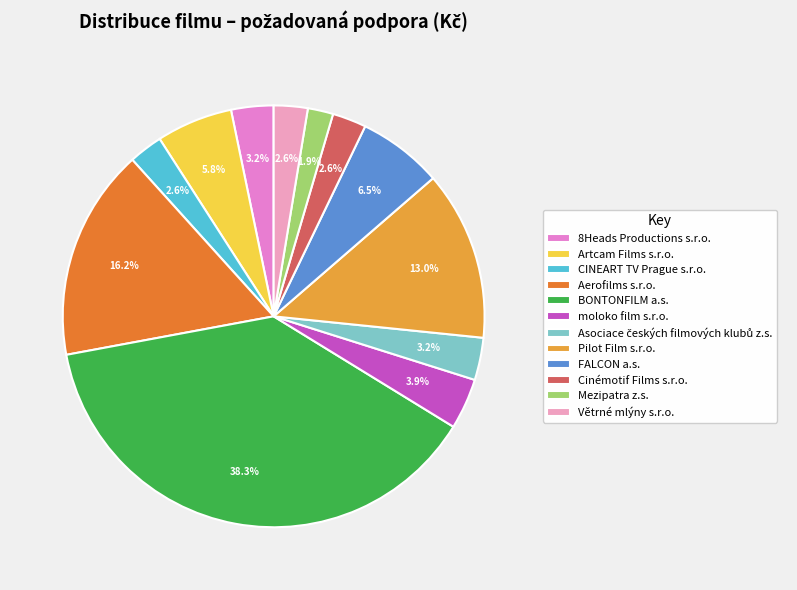

How many slices are in this pie chart?

12